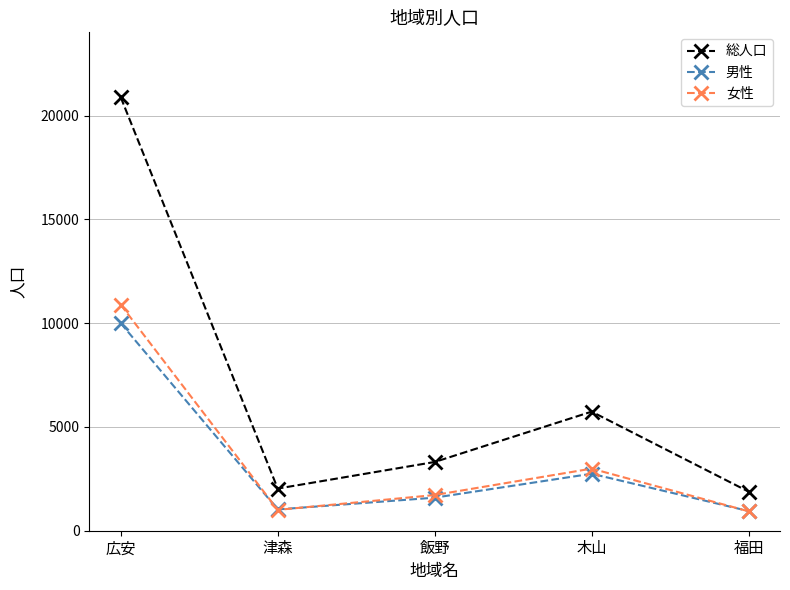

What is the minimum value shown in the chart?

936